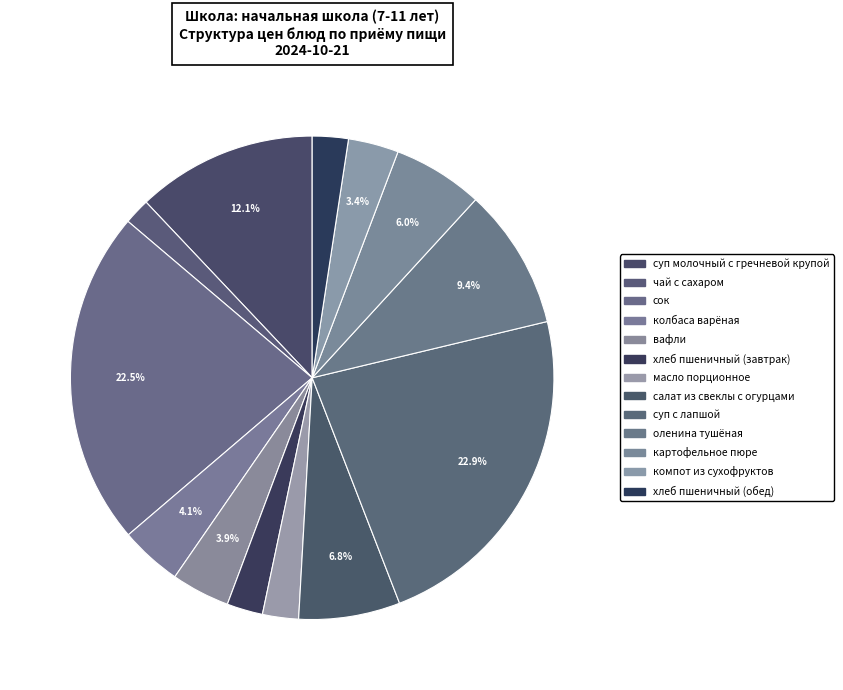

Combined, do колбаса варёная and компот из сухофруктов account for over 50%?

No